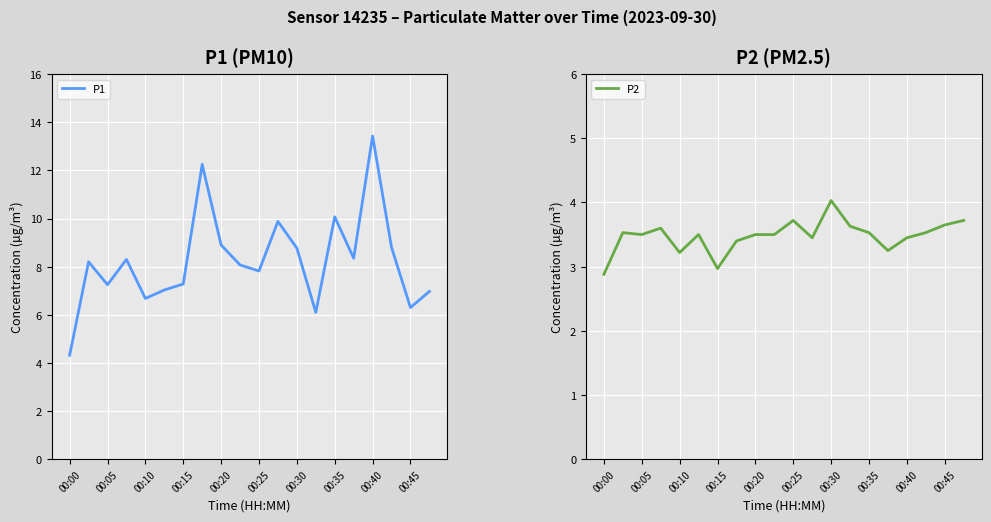

The value of P1 at 00:25 is 4.4. True or false?

False